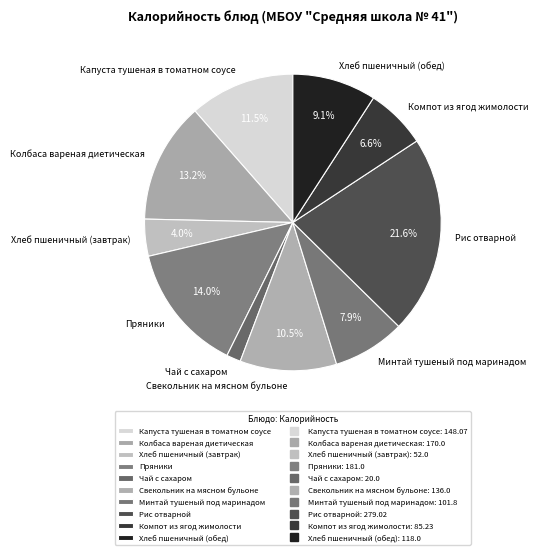

What is the smallest slice in the pie chart?

Чай с сахаром